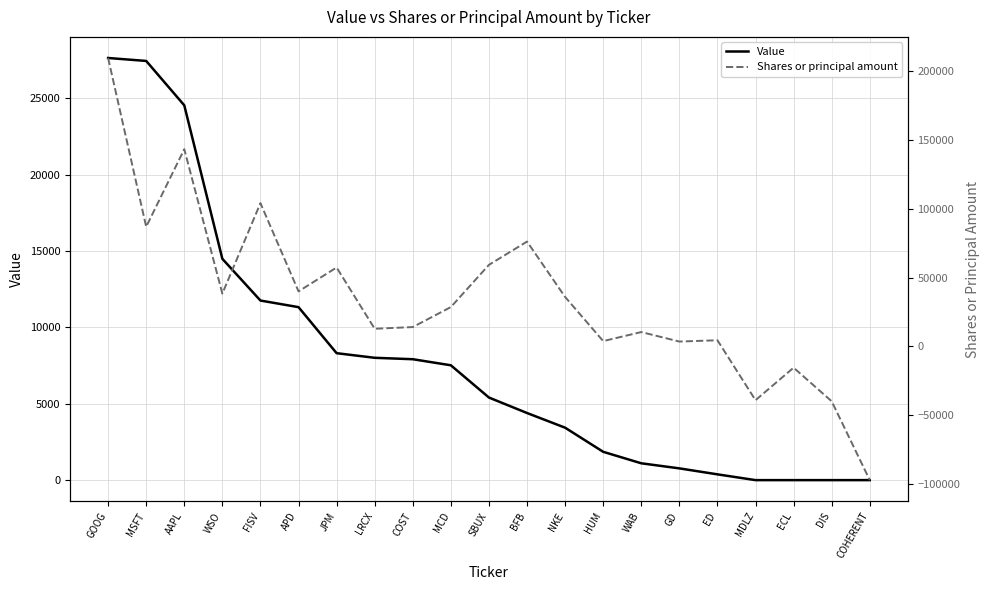

In Shares or principal amount, how many points are lower than both neighbors (excluding endpoints)?

7